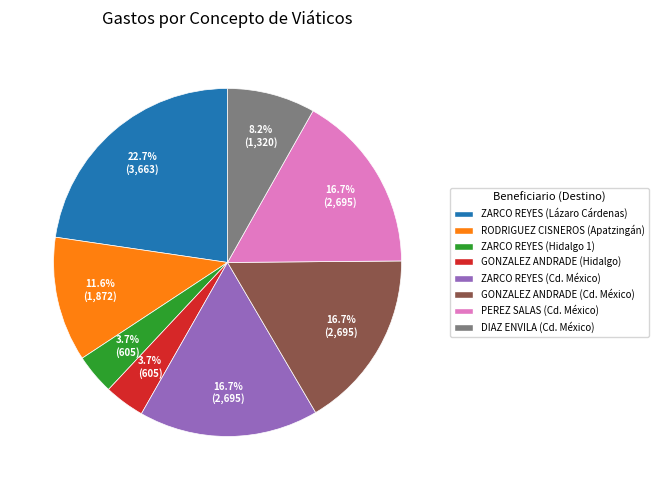

To the nearest percent, what percentage of the pie is ZARCO REYES (Hidalgo 1)?

4%